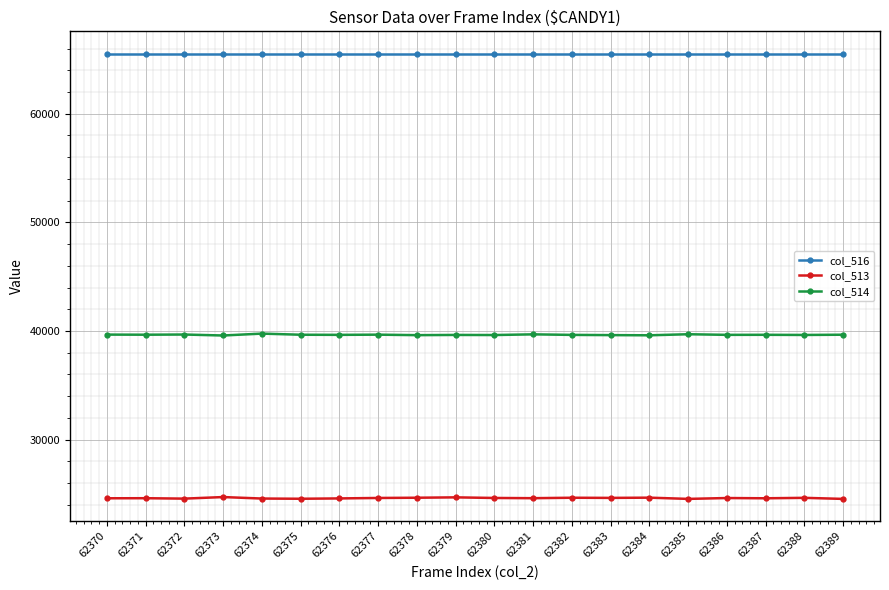

True or false: col_514 has a value of 39659 at 62371.

True